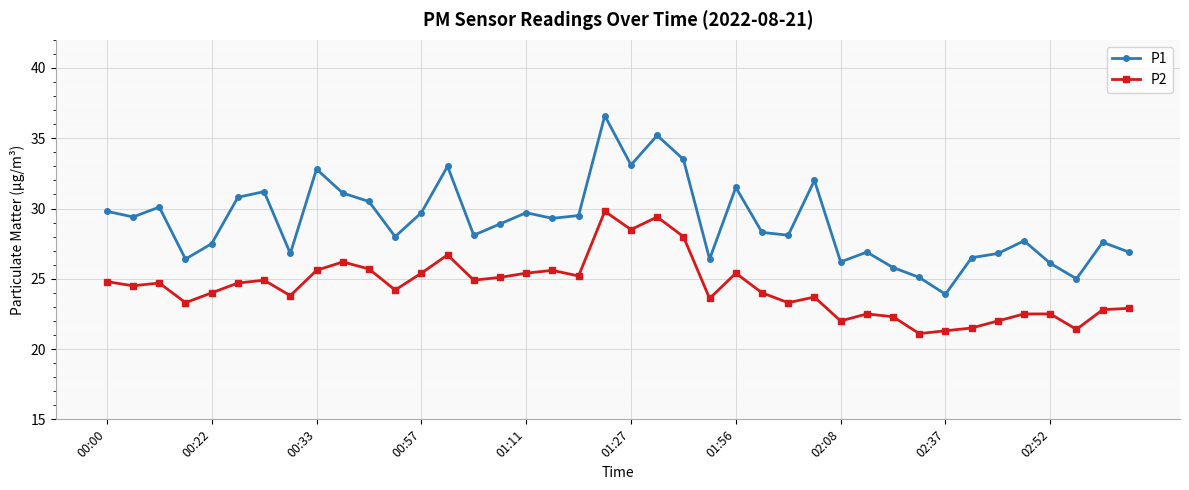

What is the highest value of the P1 series?

36.6